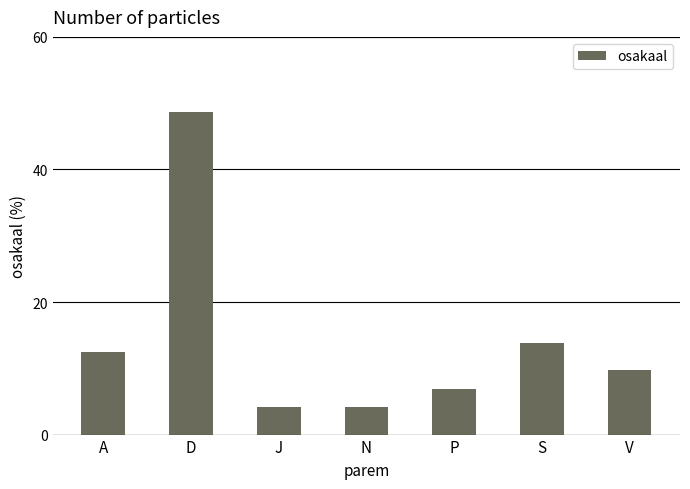

What is the value of the 6th bar from the left?

13.9